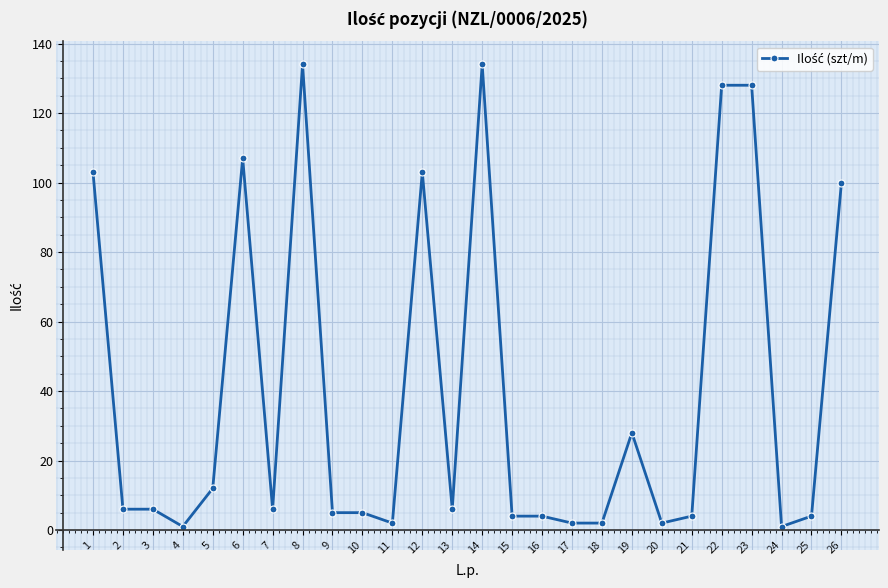

Between 6 and 13, which is larger?

6